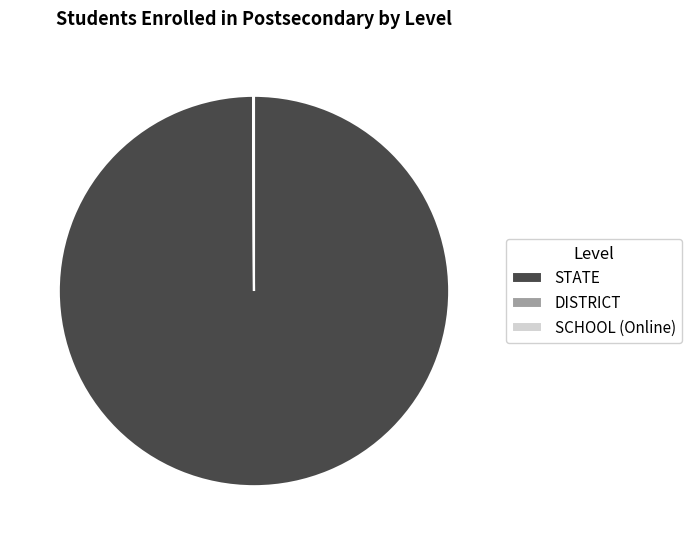

Does STATE account for over 50% of the chart?

Yes